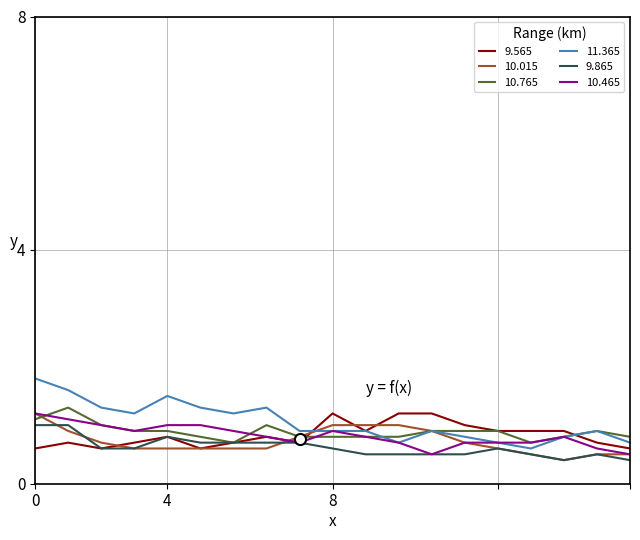

What is the smallest value displayed?

0.4